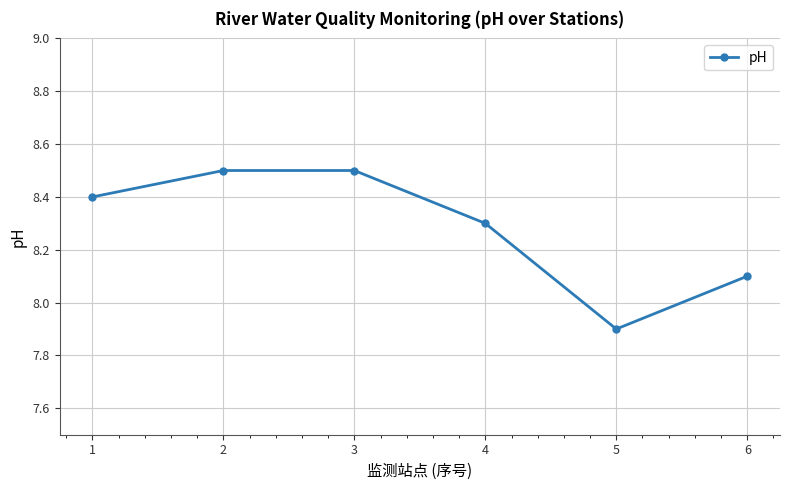

At which category does the data reach its first local valley?

5